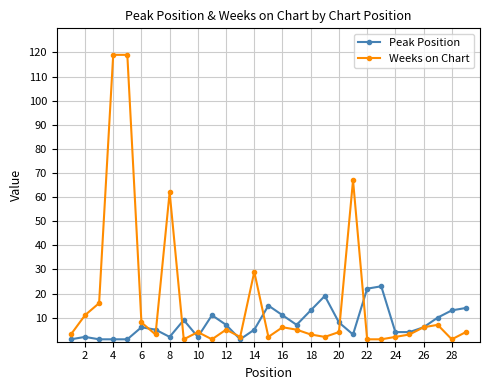

True or false: Peak Position has more than 0 interior local peaks.

True